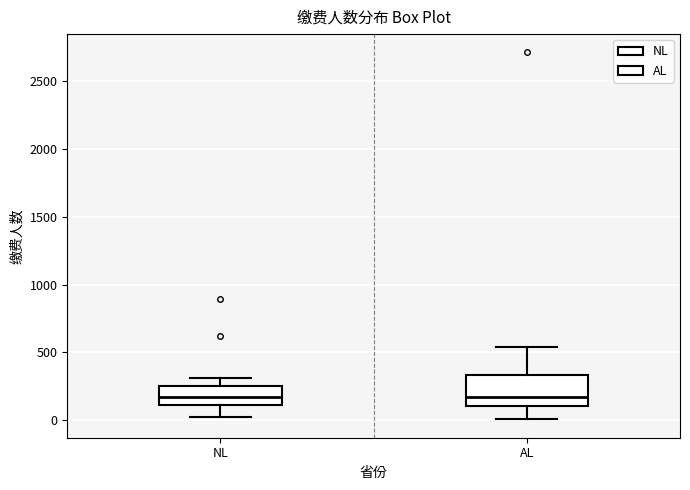

Where is the upper edge of the box for AL on the y-axis? The values are not printed on the chart, so give them approximately, as read against the axis.

350